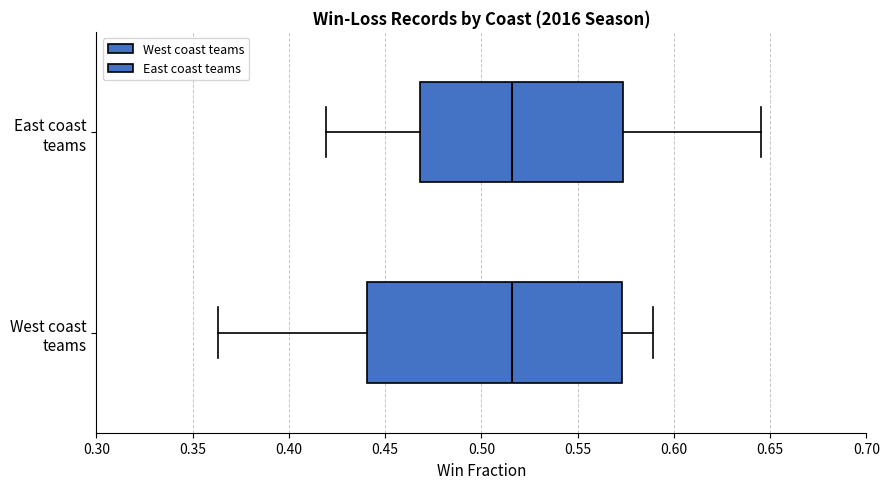

Reading bottom to top, transcribe this box plot: for each box, give where its median line is, the range the box spans, and where its two whiskers end, as read against the x-axis. The values are not printed on the chart, so give them approximately, as read against the axis.

West coast teams: median 0.515, box 0.440 to 0.575, whiskers 0.365 to 0.590
East coast teams: median 0.515, box 0.470 to 0.575, whiskers 0.420 to 0.645